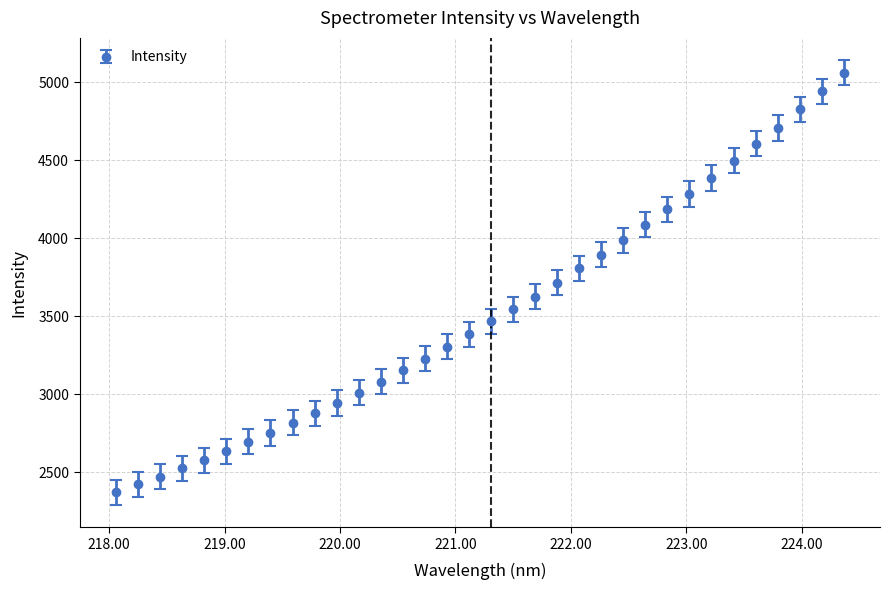

Count the number of values greater than 3466.

17